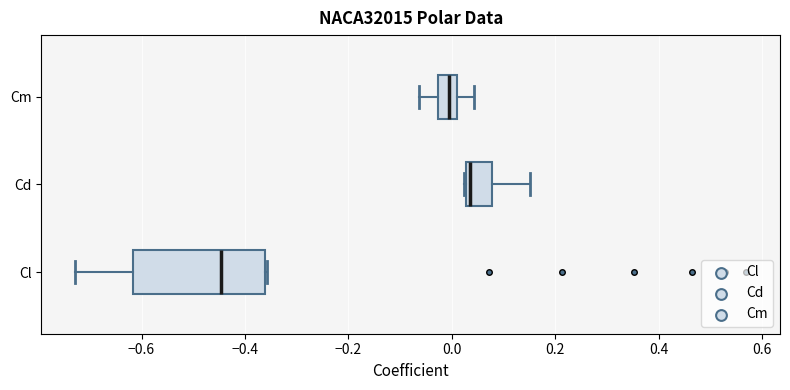

Reading bottom to top, transcribe this box plot: for each box, give where its median line is, the range the box spans, and where its two whiskers end, as read against the x-axis. The values are not printed on the chart, so give them approximately, as read against the axis.

Cl: median -0.44, box -0.62 to -0.36, whiskers -0.72 to -0.36
Cd: median 0.04, box 0.02 to 0.08, whiskers 0.02 to 0.16
Cm: median 0.00 (inside the box), box -0.02 to 0.00, whiskers -0.06 to 0.04